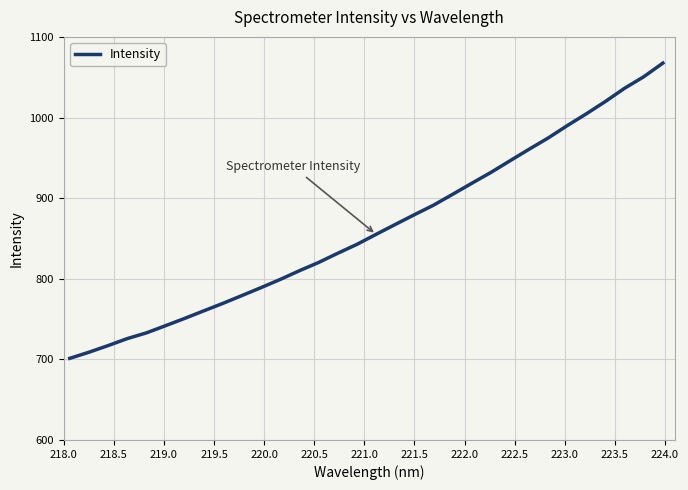

What is the minimum value shown in the chart?

701.3